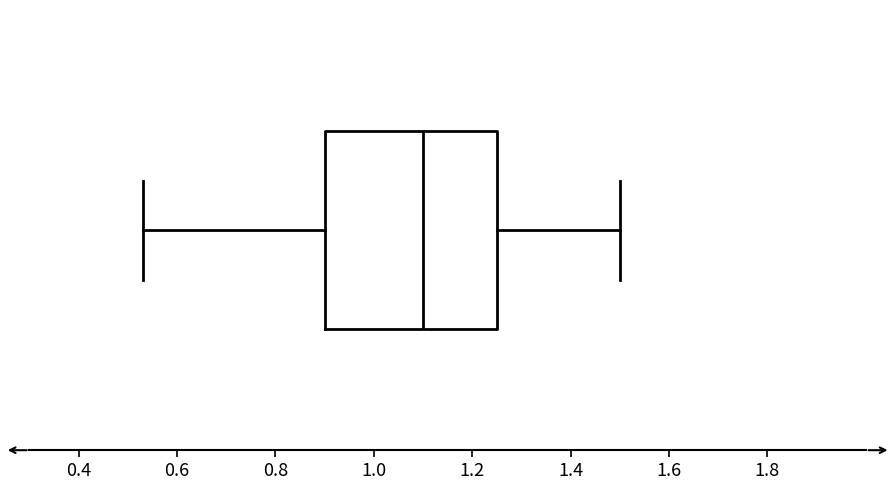

Transcribe this box plot: give where the median line is, the range the box spans, and where the two whiskers end, as read against the x-axis. The values are not printed on the chart, so give them approximately, as read against the axis.

median 1.10, box 0.90 to 1.26, whiskers 0.54 to 1.50